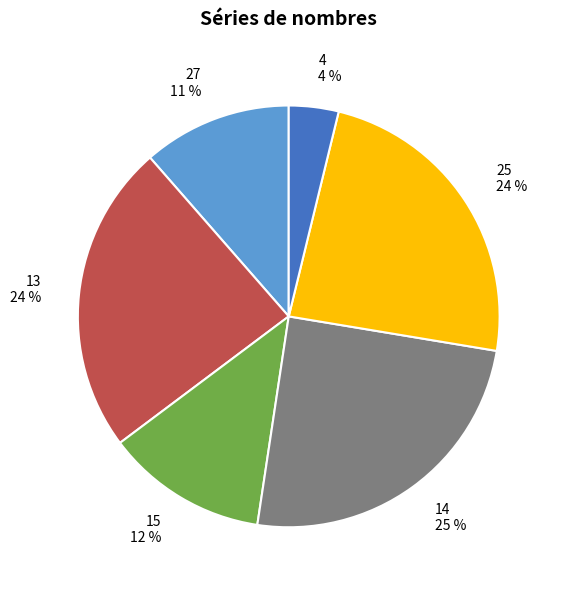

Does any single category account for the majority?

No